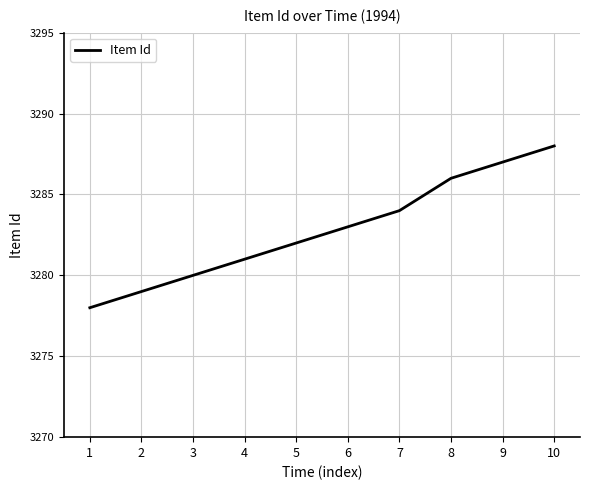

Reading left to right, list all the values displayed in this chart.

3278	3279	3280	3281	3282	3283	3284	3286	3287	3288